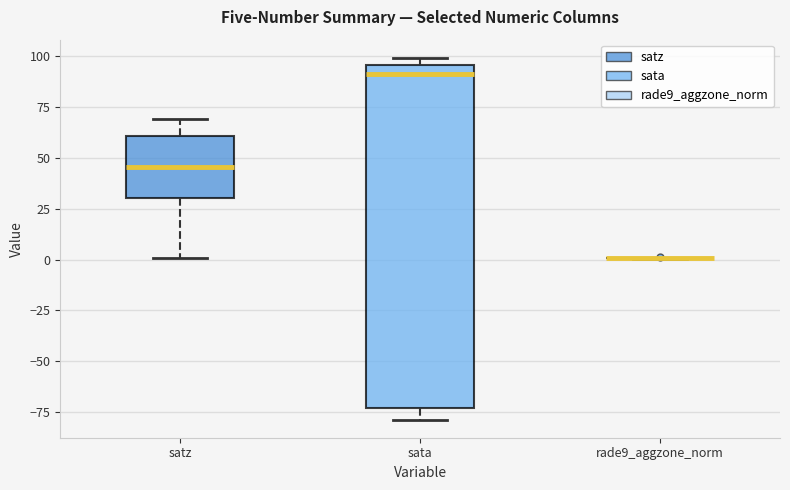

Where is the lower edge of the box for sata on the y-axis? The values are not printed on the chart, so give them approximately, as read against the axis.

-75